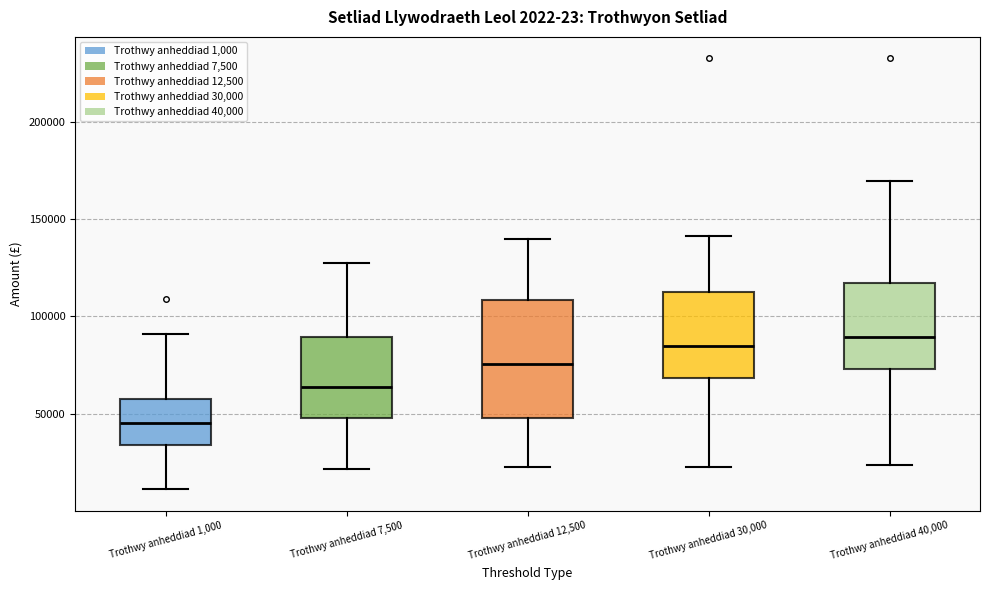

Which box is the tallest, from its lower edge to its upper edge?

Trothwy anheddiad 12,500